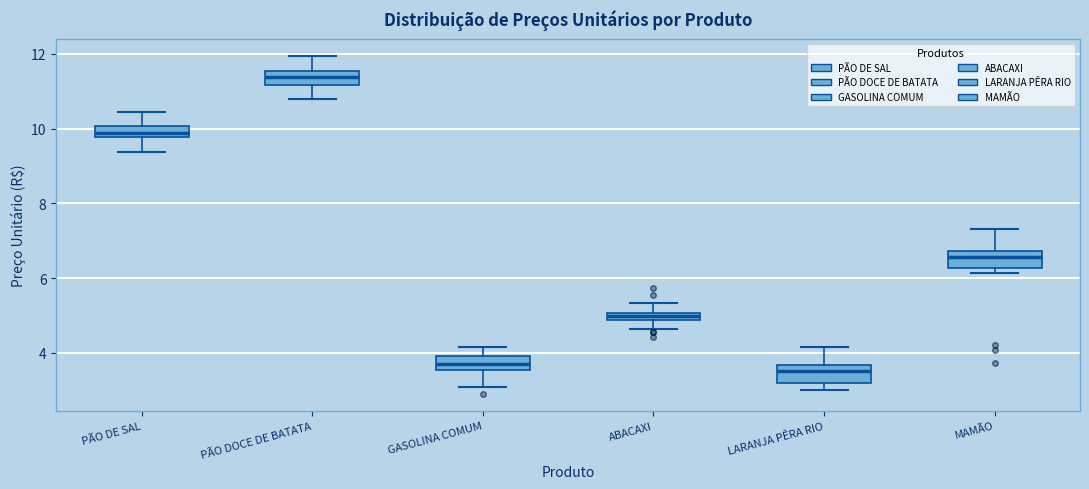

Where is the lower edge of the box for GASOLINA COMUM on the y-axis? The values are not printed on the chart, so give them approximately, as read against the axis.

3.6